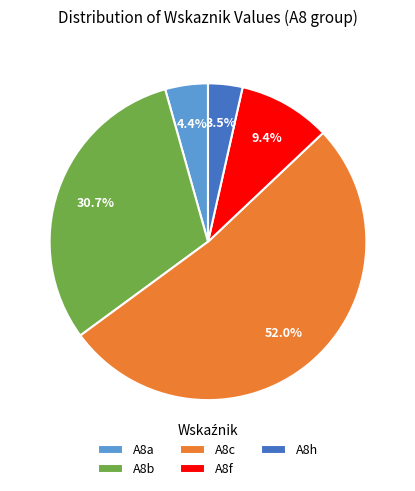

What is the ratio of the value at A8h to the value at A8b?

0.1